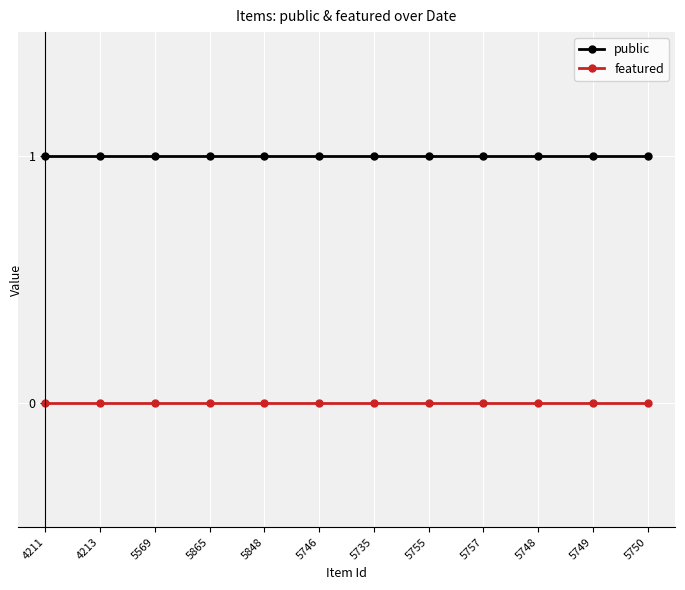

True or false: public has a value of 0 at 5757.

False